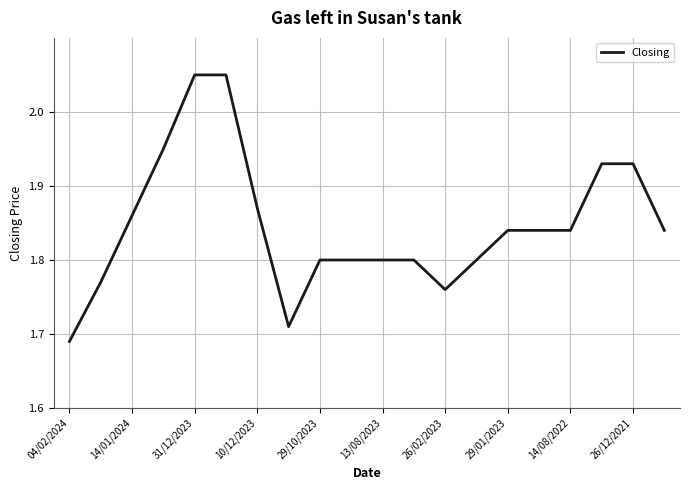

Which has a higher value, 04/02/2024 or 13/08/2023?

13/08/2023